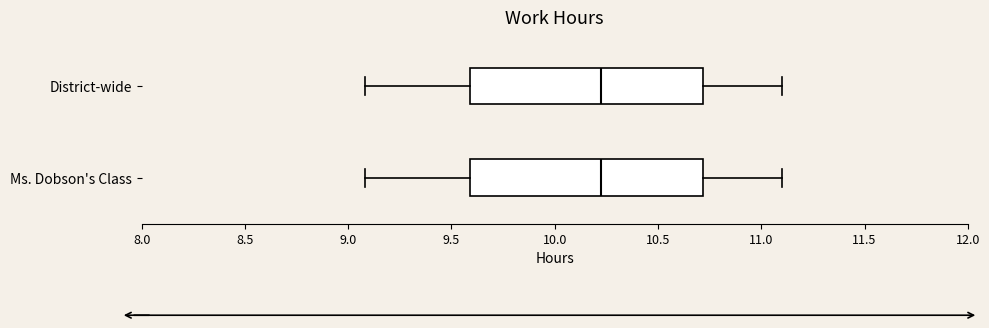

Reading bottom to top, transcribe this box plot: for each box, give where its median line is, the range the box spans, and where its two whiskers end, as read against the x-axis. The values are not printed on the chart, so give them approximately, as read against the axis.

Ms. Dobson's Class: median 10.25, box 9.60 to 10.70, whiskers 9.10 to 11.10
District-wide: median 10.25, box 9.60 to 10.70, whiskers 9.10 to 11.10